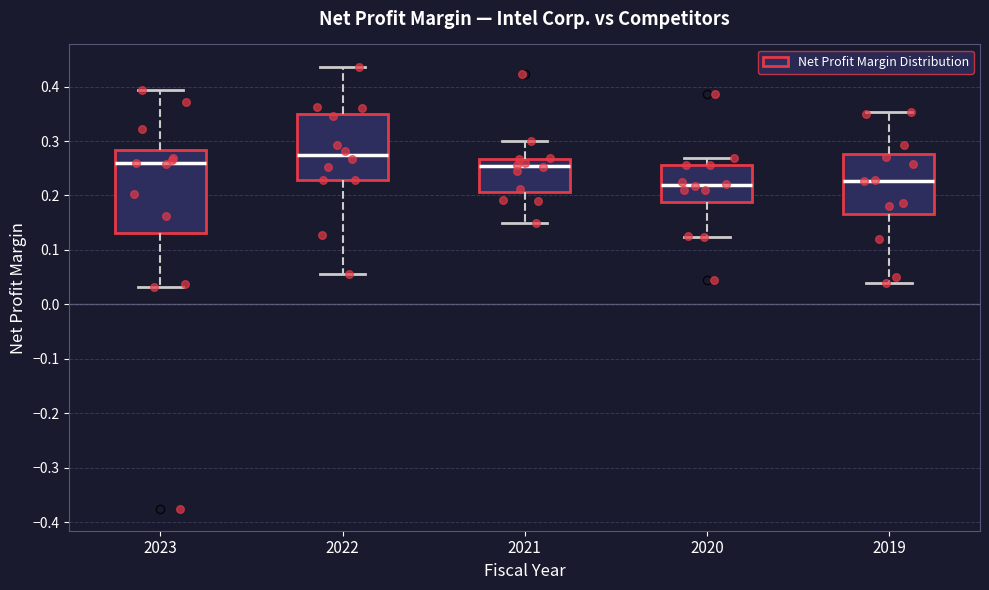

Reading left to right, transcribe this box plot: for each box, give where its median line is, the range the box spans, and where its two whiskers end, as read against the y-axis. The values are not printed on the chart, so give them approximately, as read against the axis.

2023: median 0.26, box 0.13 to 0.28, whiskers 0.03 to 0.39
2022: median 0.27, box 0.23 to 0.35, whiskers 0.06 to 0.44
2021: median 0.25, box 0.21 to 0.27, whiskers 0.15 to 0.30
2020: median 0.22, box 0.19 to 0.26, whiskers 0.12 to 0.27
2019: median 0.23, box 0.17 to 0.28, whiskers 0.04 to 0.35